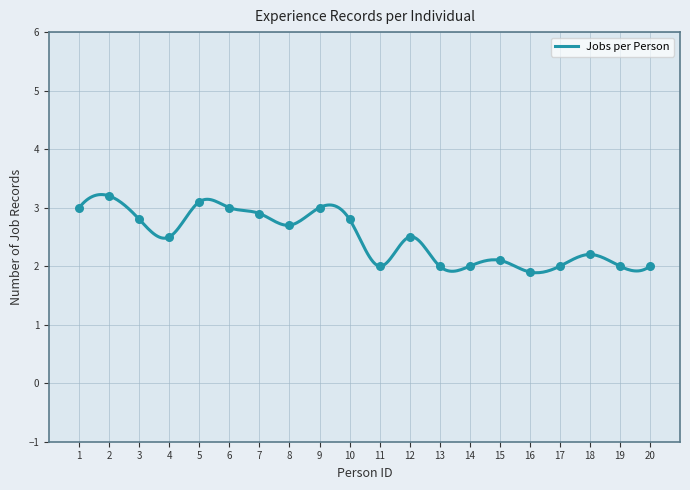

Approximately how many times larger is the value at 13 compared to 19?

1.0